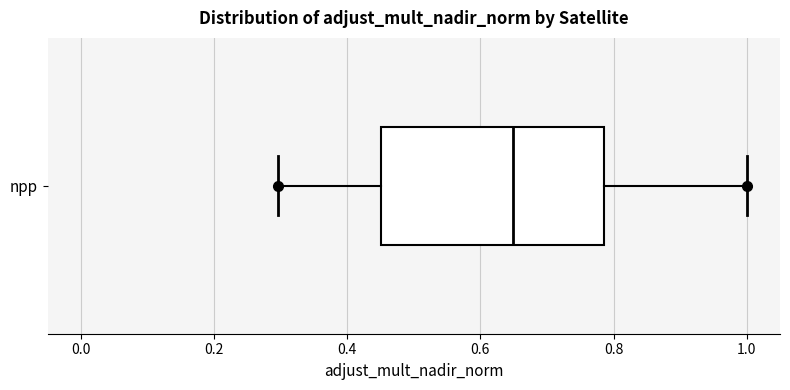

Where does the right whisker of the box for npp end on the x-axis? The values are not printed on the chart, so give them approximately, as read against the axis.

1.00